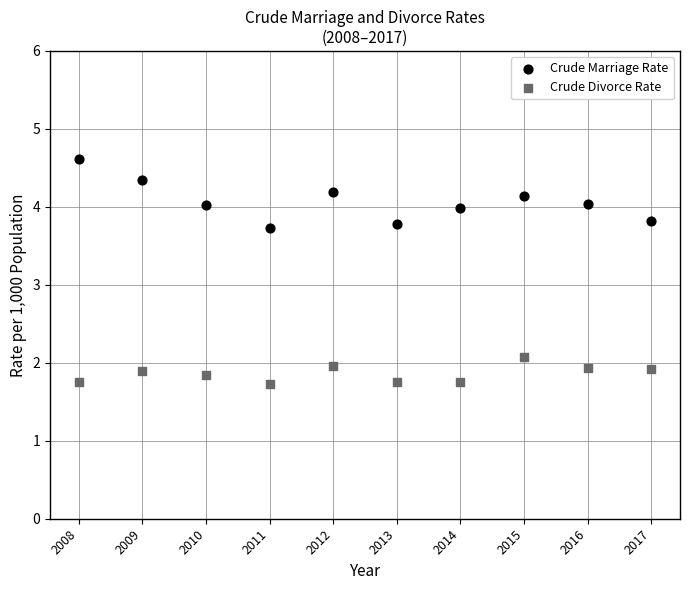

Which series reaches the minimum Y coordinate?

Crude Divorce Rate